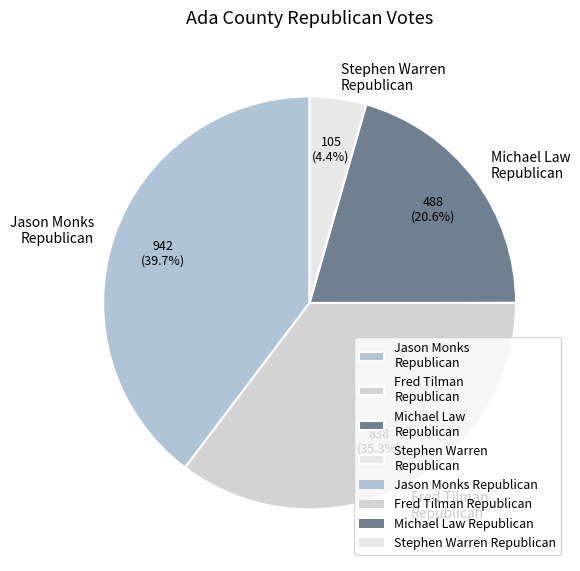

Which slice is the largest?

Jason Monks Republican